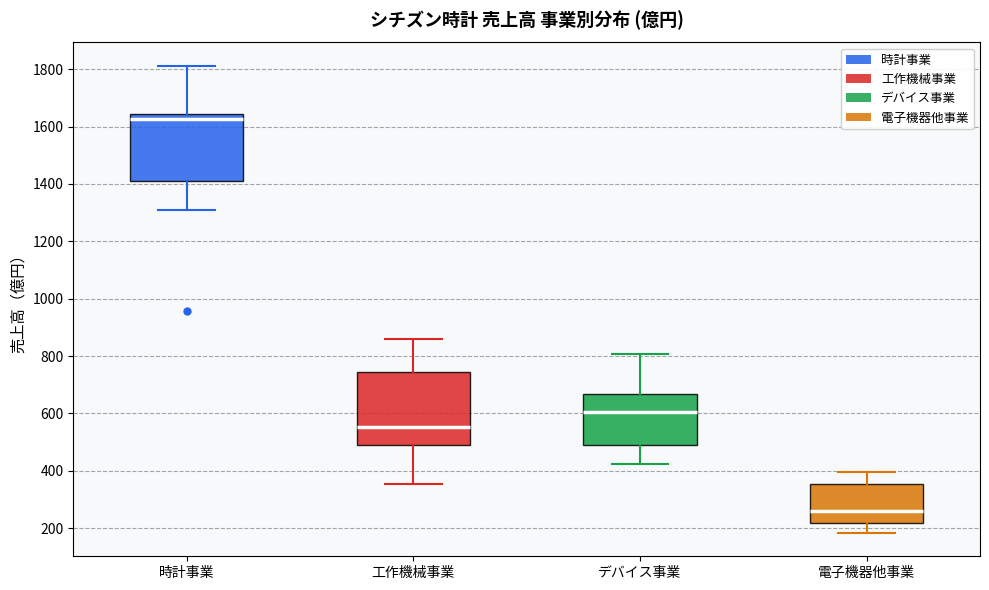

Reading left to right, read every box against the y-axis: the position of its median line, the range the box covers, and the ends of its whiskers. The values are not printed on the chart, so give them approximately, as read against the axis.

時計事業: median 1620, box 1420 to 1640, whiskers 1320 to 1820
工作機械事業: median 560, box 480 to 740, whiskers 360 to 860
デバイス事業: median 600, box 480 to 660, whiskers 420 to 800
電子機器他事業: median 260, box 220 to 360, whiskers 180 to 400